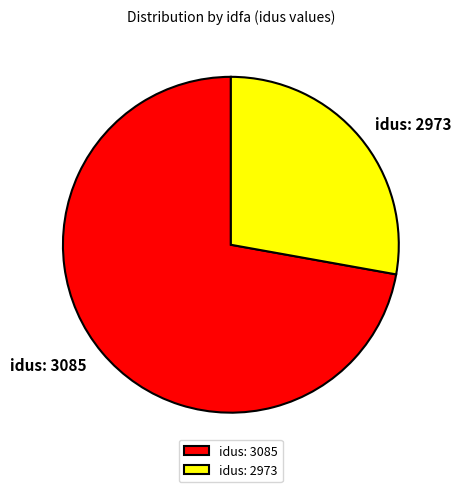

The idus: 2973 slice represents 28% of the pie. True or false?

True